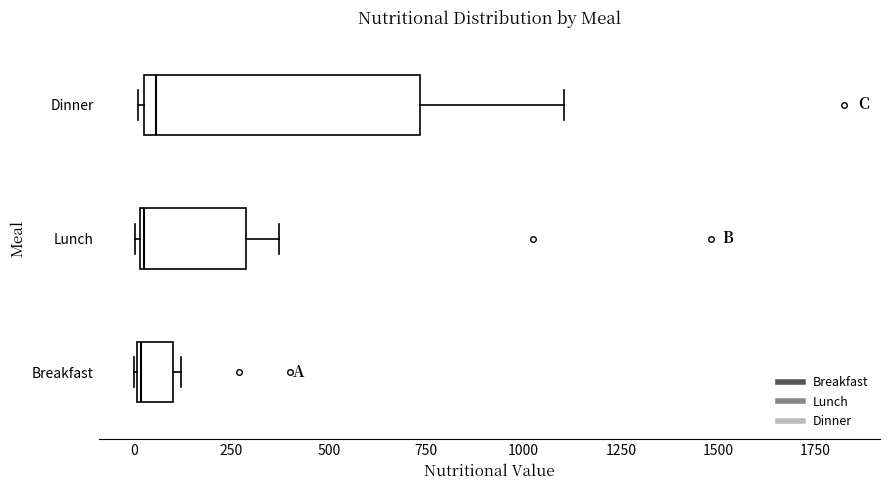

Reading bottom to top, transcribe this box plot: for each box, give where its median line is, the range the box spans, and where its two whiskers end, as read against the x-axis. The values are not printed on the chart, so give them approximately, as read against the axis.

Breakfast: median 0, box 0 to 100, whiskers 0 to 100 (just right of the box's right edge)
Lunch: median 50, box 0 to 300, whiskers 0 to 350
Dinner: median 50 (just right of the box's left edge), box 50 to 750, whiskers 0 to 1100